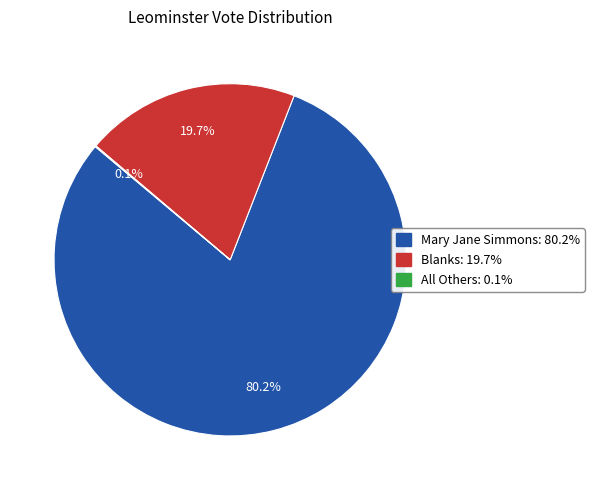

To the nearest percent, what is the average slice percentage?

33%